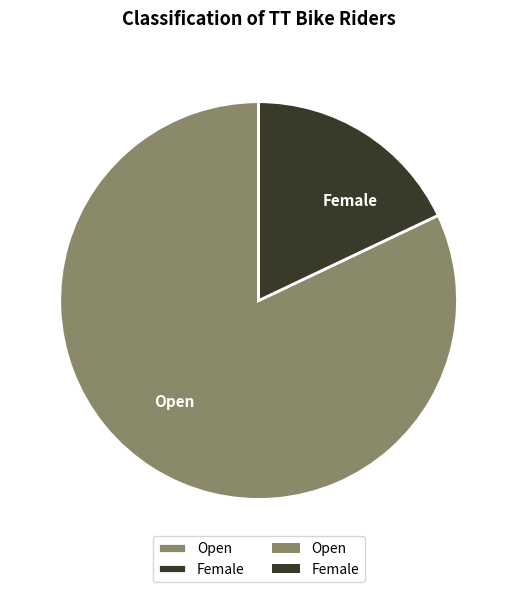

Which has a higher value, Open or Female?

Open